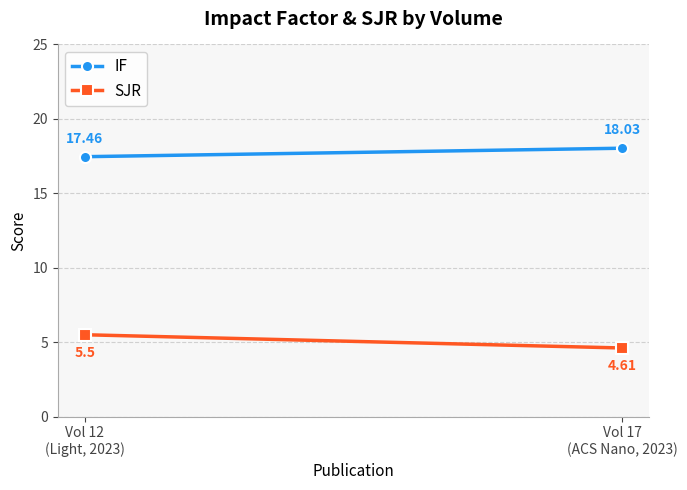

Read the SJR value at Vol 17
(ACS Nano, 2023).

4.6